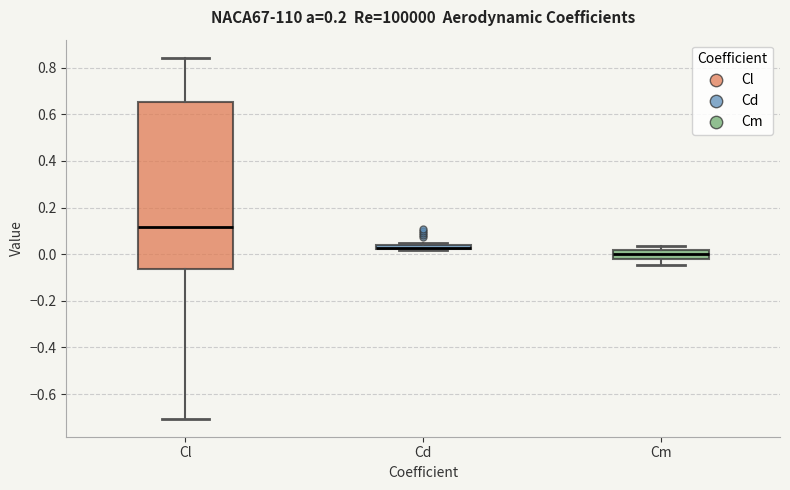

Where is the lower edge of the box for Cd on the y-axis? The values are not printed on the chart, so give them approximately, as read against the axis.

0.02